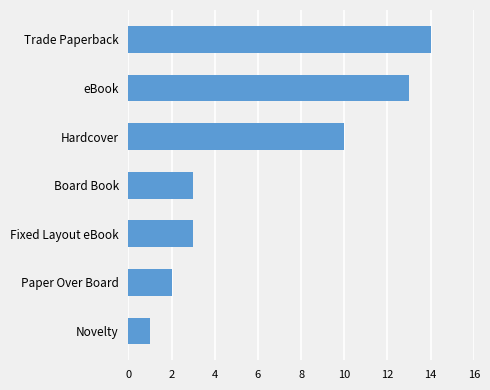

What is the smallest value displayed?

1